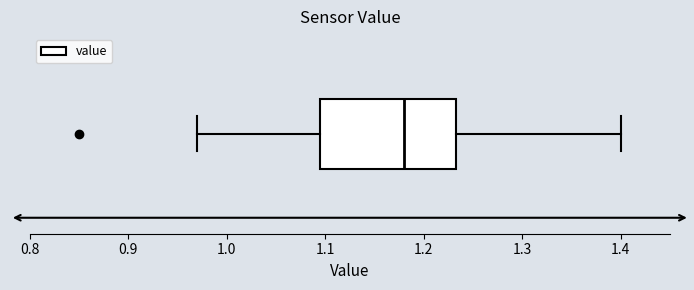

Read this box plot against the x-axis: the position of the median line, the range covered by the box, and the ends of both whiskers. The values are not printed on the chart, so give them approximately, as read against the axis.

median 1.18, box 1.10 to 1.23, whiskers 0.97 to 1.40